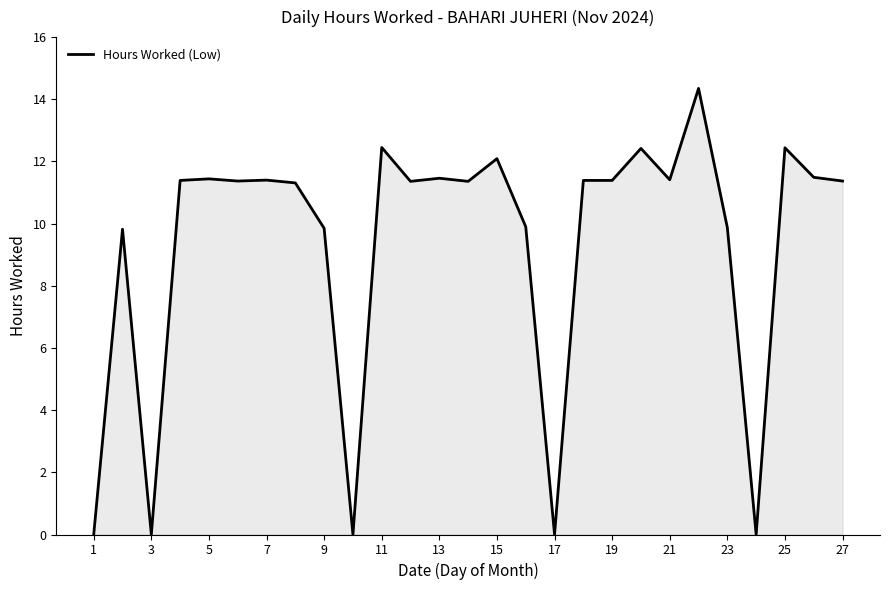

The chart shows a value of 5.9 at 23. True or false?

False